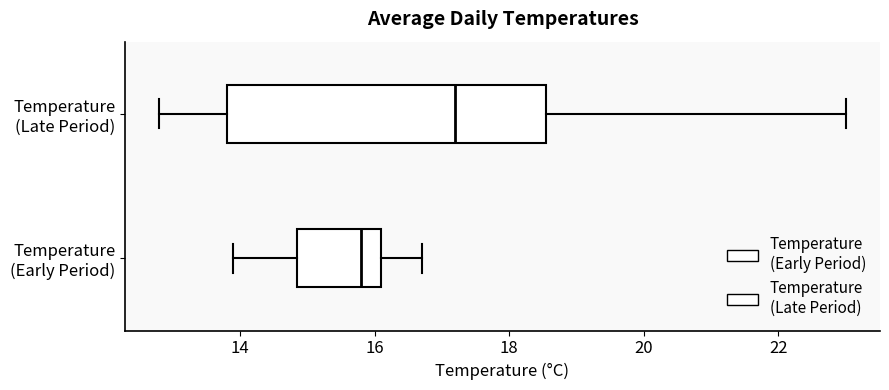

Comparing the boxes themselves (not the whiskers), which one is the widest?

Temperature (Late Period)